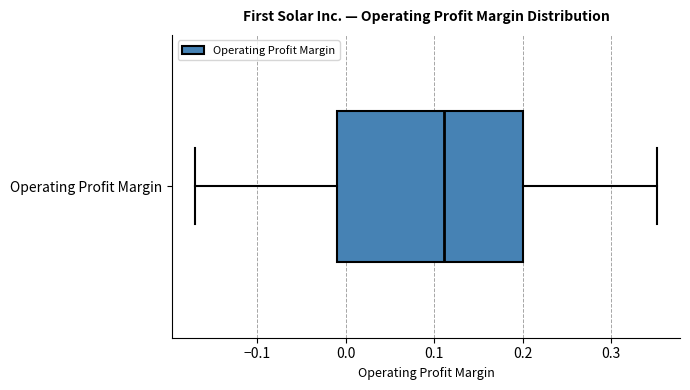

Read this box plot against the x-axis: the position of the median line, the range covered by the box, and the ends of both whiskers. The values are not printed on the chart, so give them approximately, as read against the axis.

median 0.11, box -0.01 to 0.20, whiskers -0.17 to 0.35